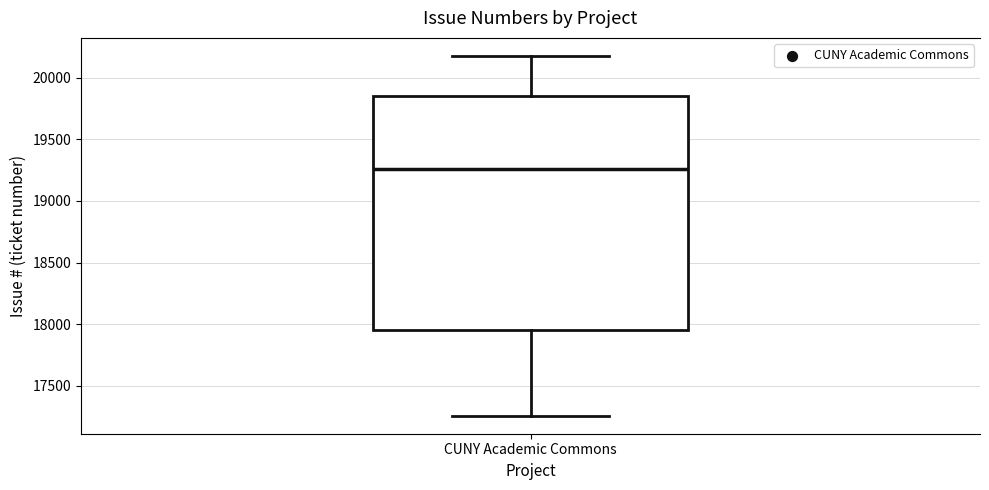

Read this box plot against the y-axis: the position of the median line, the range covered by the box, and the ends of both whiskers. The values are not printed on the chart, so give them approximately, as read against the axis.

median 19250, box 17950 to 19850, whiskers 17250 to 20200